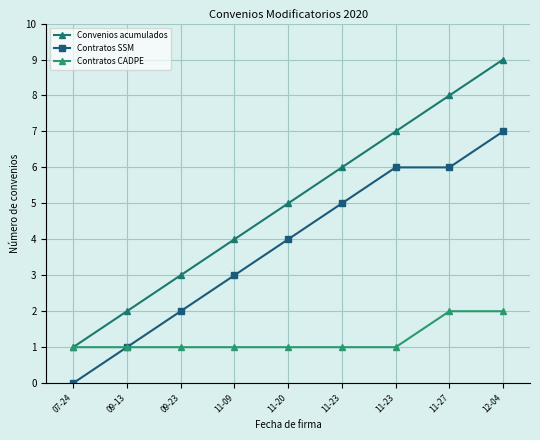

What is the label of the 8th point from the left?

11-27